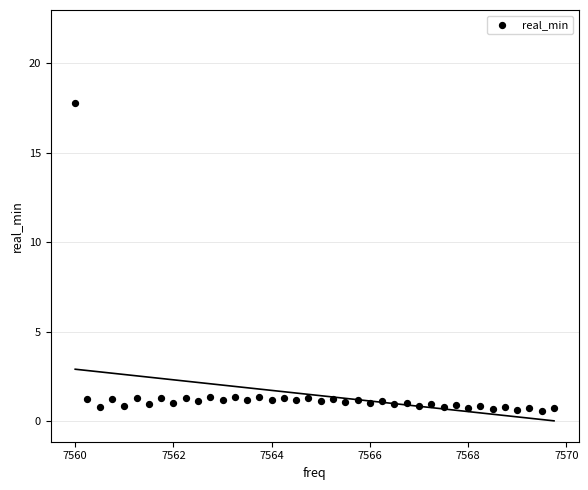

What is the range of X values (max minus min)?

9.8